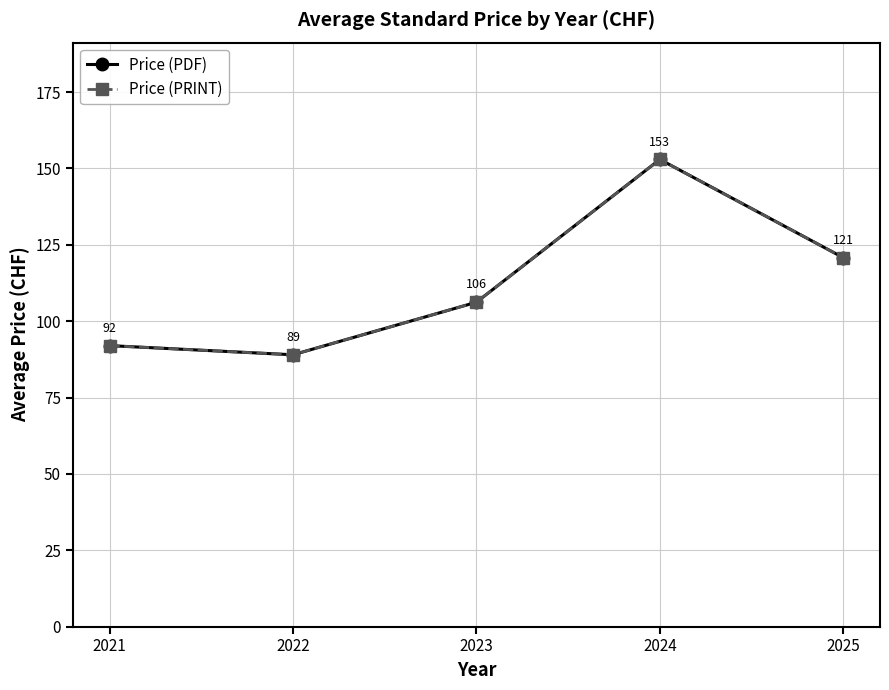

Where is the first local maximum for Price (PDF)?

2024